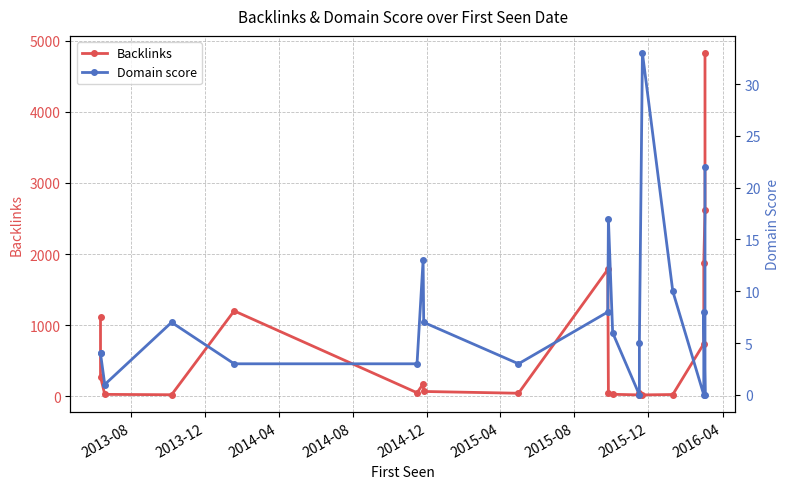

Rank the series by their maximum value, from highest to lowest.

Backlinks, Domain score